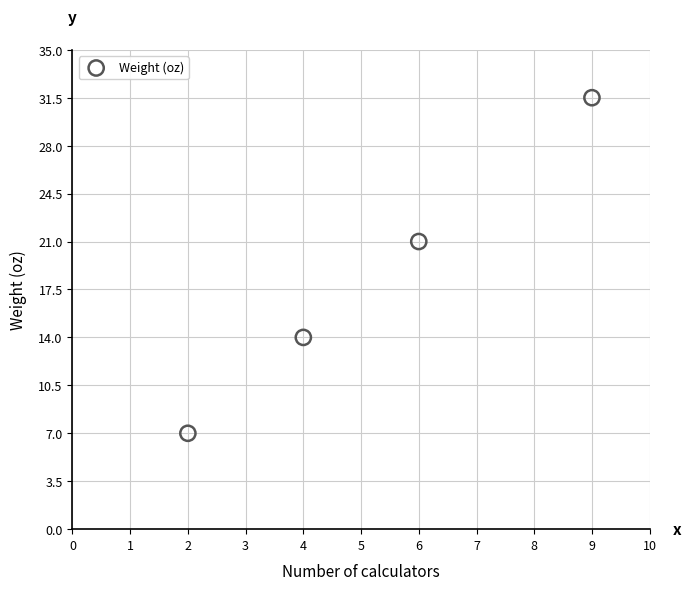

What Y value in the scatter plot is closest to 19?

21.0